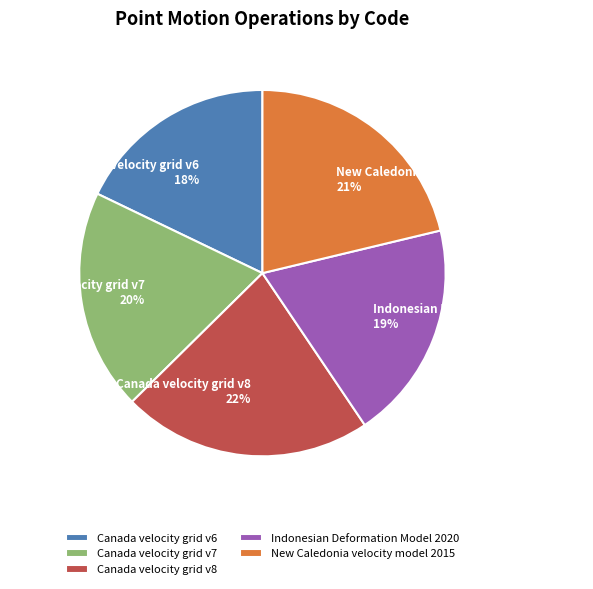

Between Indonesian Deformation Model 2020 and Canada velocity grid v6, which is larger?

Indonesian Deformation Model 2020